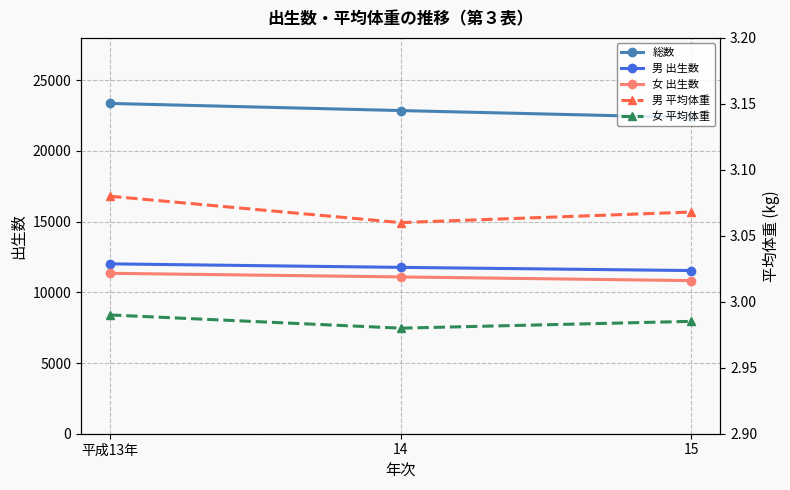

What is the difference between the highest and lowest values at 15?

22368.0